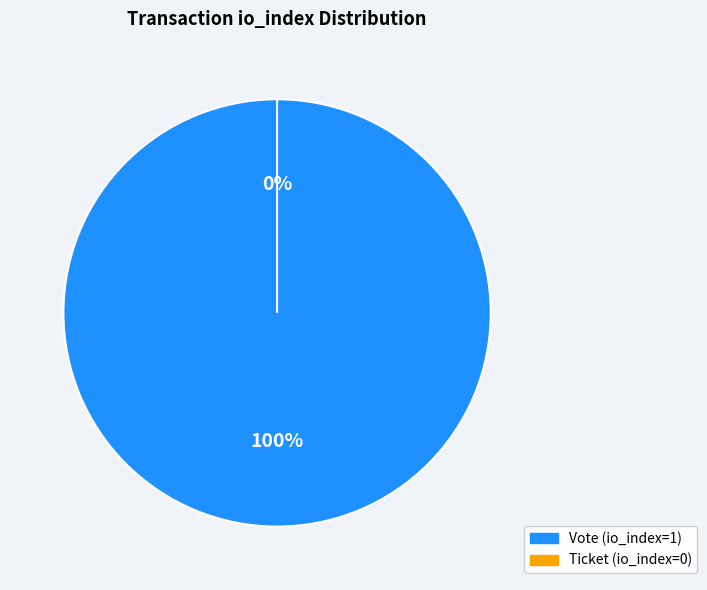

What is the change in value from Vote (io_index=1) to Ticket (io_index=0)?

-1